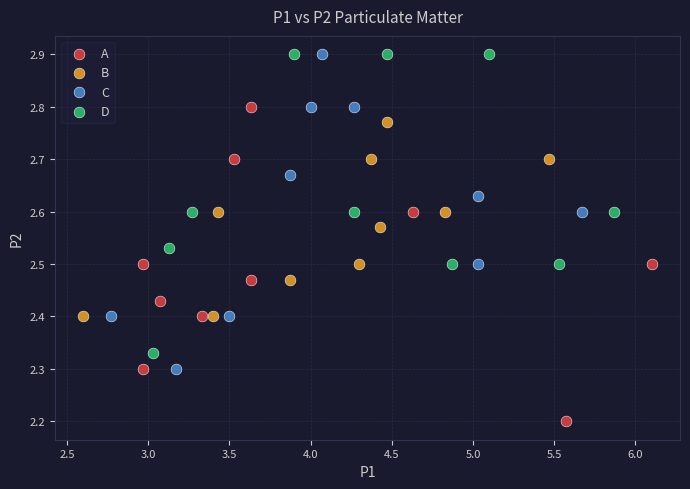

Which series reaches the minimum Y coordinate?

A